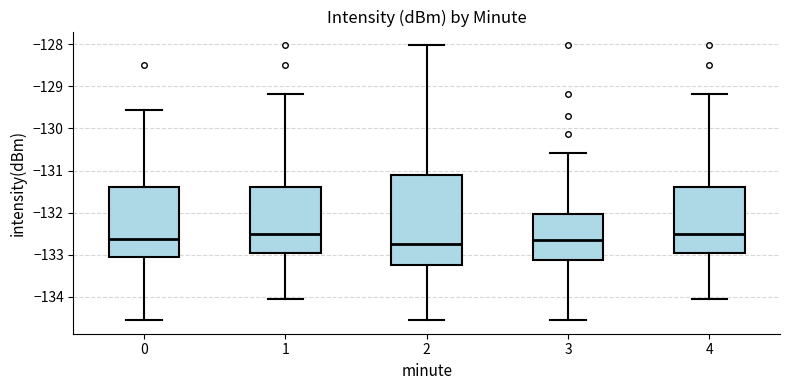

Reading left to right, read every box against the y-axis: the position of its median line, the range the box covers, and the ends of its whiskers. The values are not printed on the chart, so give them approximately, as read against the axis.

0: median -132.6, box -133.1 to -131.4, whiskers -134.5 to -129.6
1: median -132.5, box -133.0 to -131.4, whiskers -134.1 to -129.2
2: median -132.7, box -133.2 to -131.1, whiskers -134.5 to -128.0
3: median -132.6, box -133.1 to -132.0, whiskers -134.5 to -130.6
4: median -132.5, box -133.0 to -131.4, whiskers -134.1 to -129.2